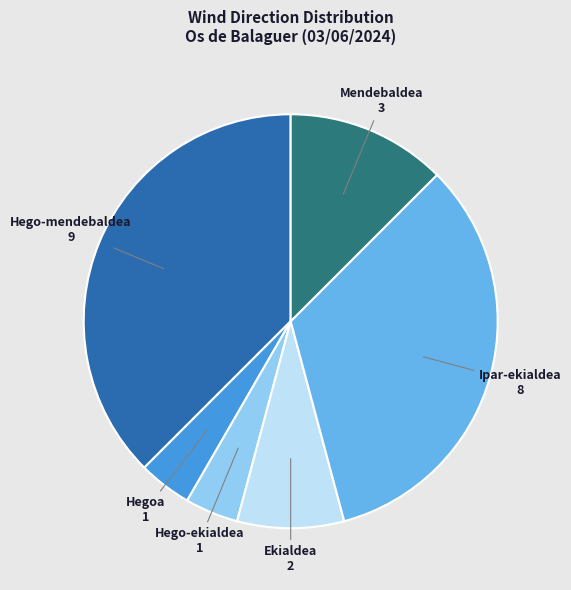

The Ekialdea slice represents 19% of the pie. True or false?

False